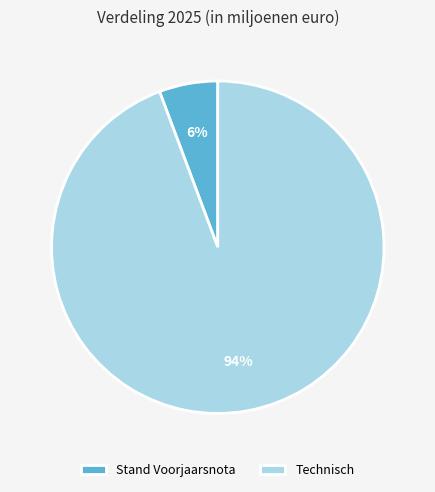

Is the sum of Stand Voorjaarsnota and Technisch greater than half?

Yes